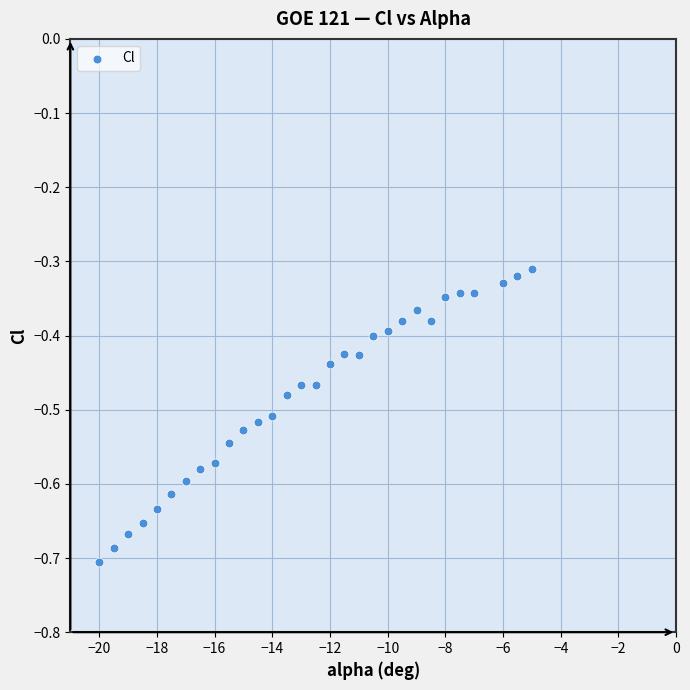

What is the range of X values (max minus min)?

15.0